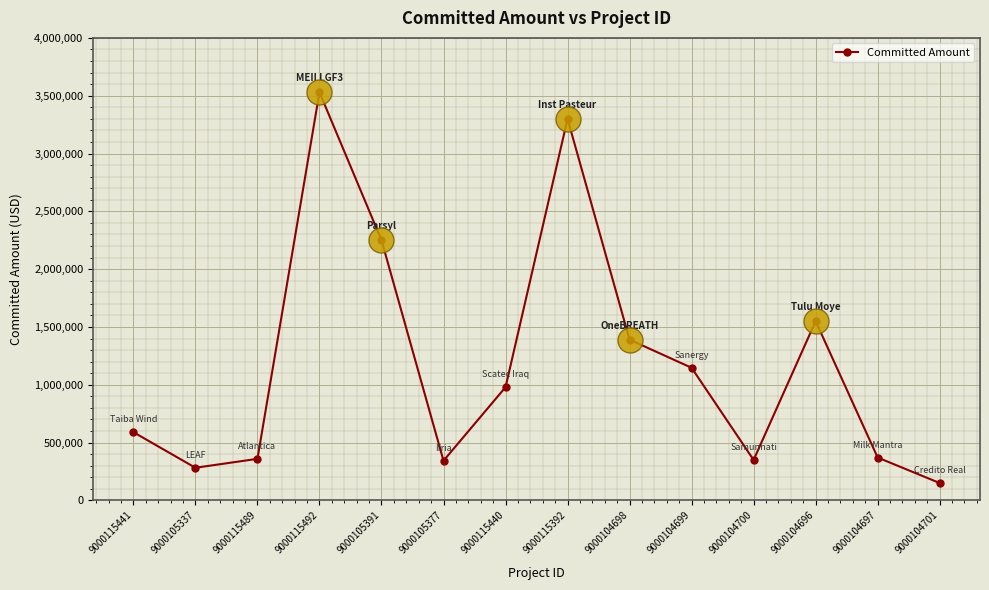

At which category does the chart reach its peak across all series?

9000115492